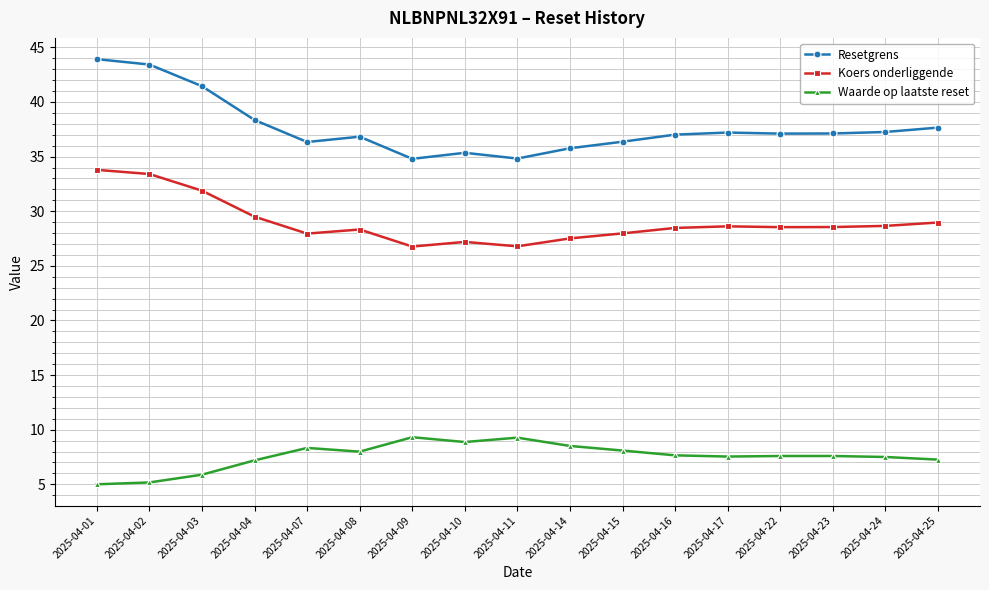

What is the spread (max minus min) of values at 2025-04-22?

29.5